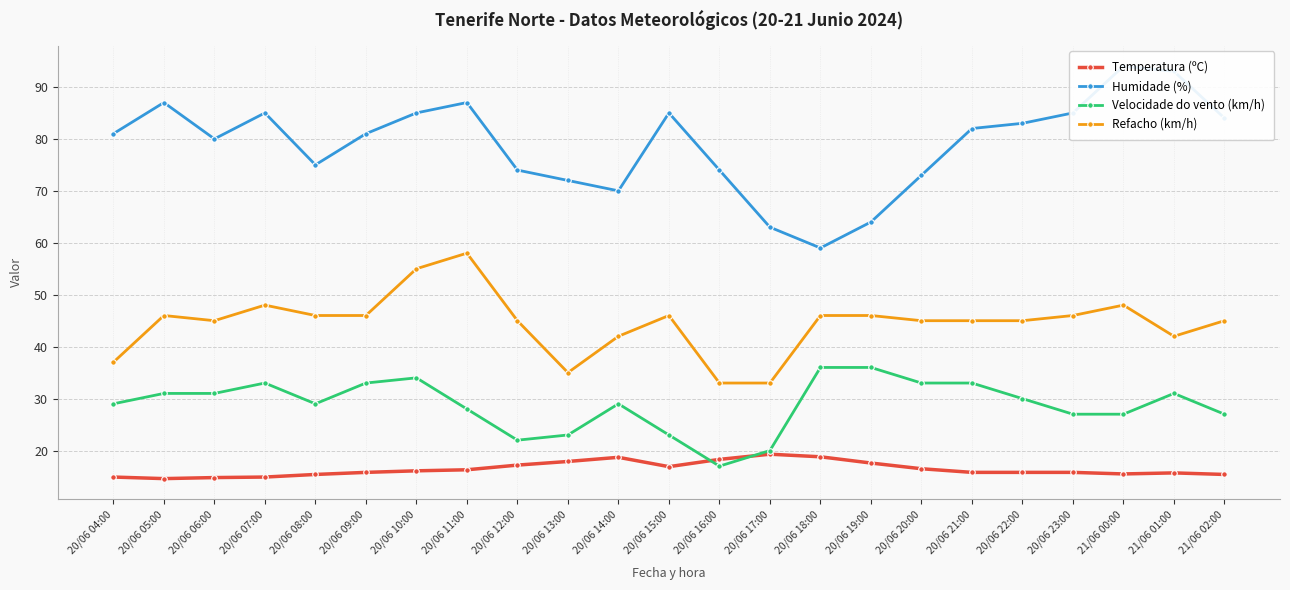

True or false: Velocidade do vento (km/h) and Temperatura (ºC) intersect in this chart.

True